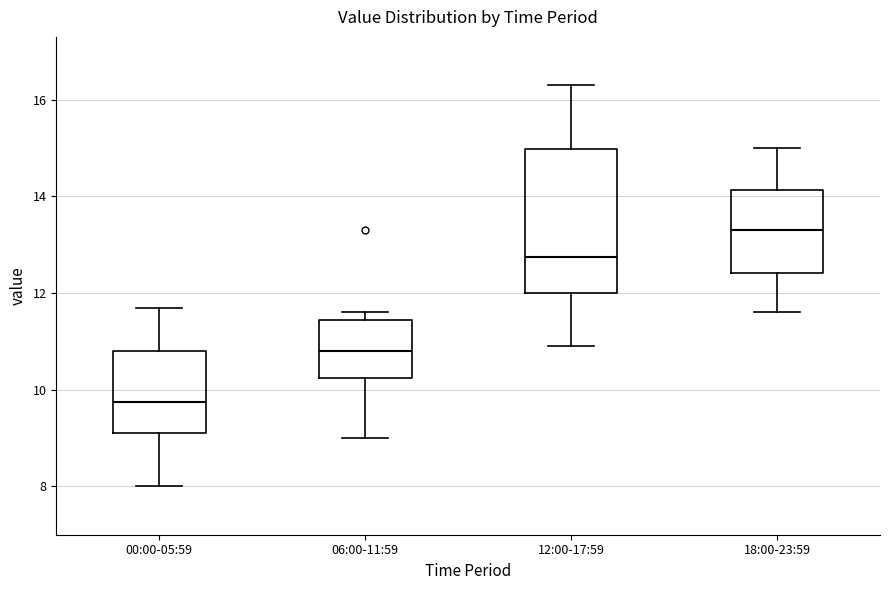

Which box's median line is the lowest?

00:00-05:59